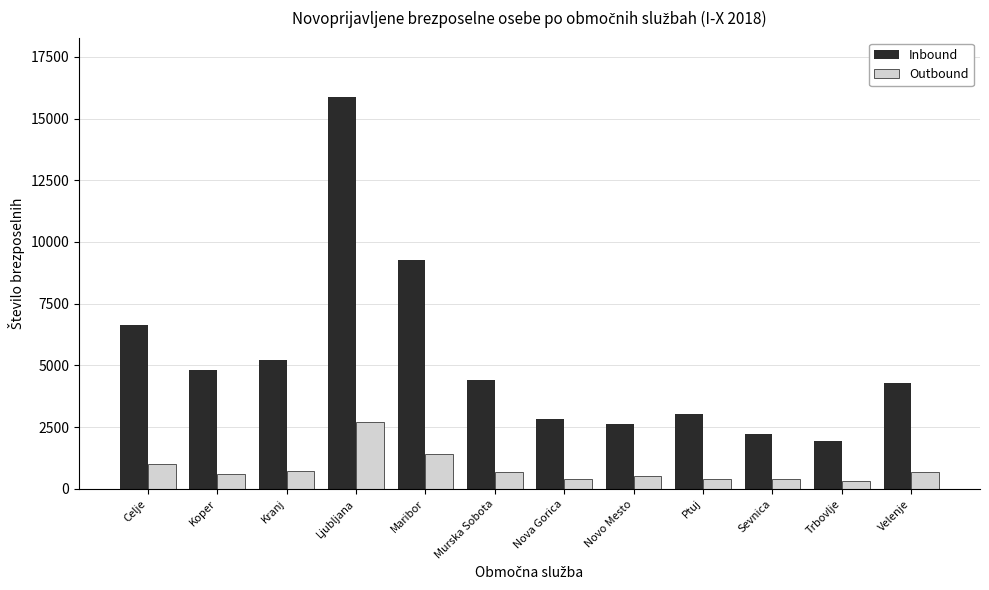

Is it true that Inbound equals 8820 at Ljubljana?

False